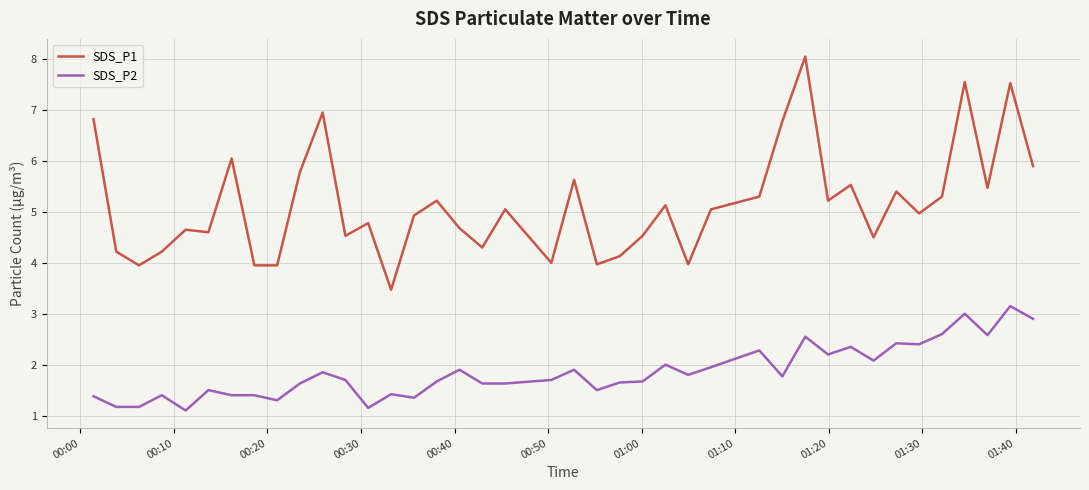

Which series has the widest spread of values?

SDS_P1